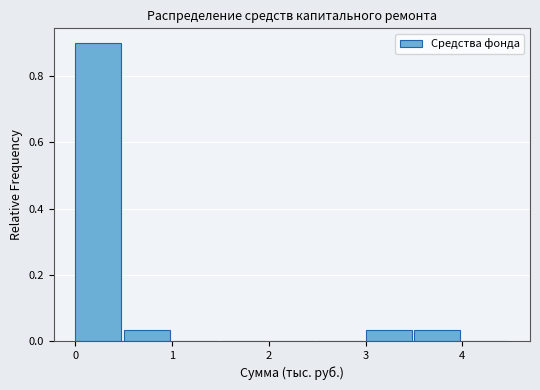

Reading left to right, list every bar in this chart as the range it spans on the x-axis followed by its height. The values are not printed on the chart, so give them approximately, as read against the axis.

0.0 to 0.5: 0.90
0.5 to 1.0: 0.04
1.0 to 1.5: 0
1.5 to 2.0: 0
2.0 to 2.5: 0
2.5 to 3.0: 0
3.0 to 3.5: 0.04
3.5 to 4.0: 0.04
4.0 to 4.5: 0